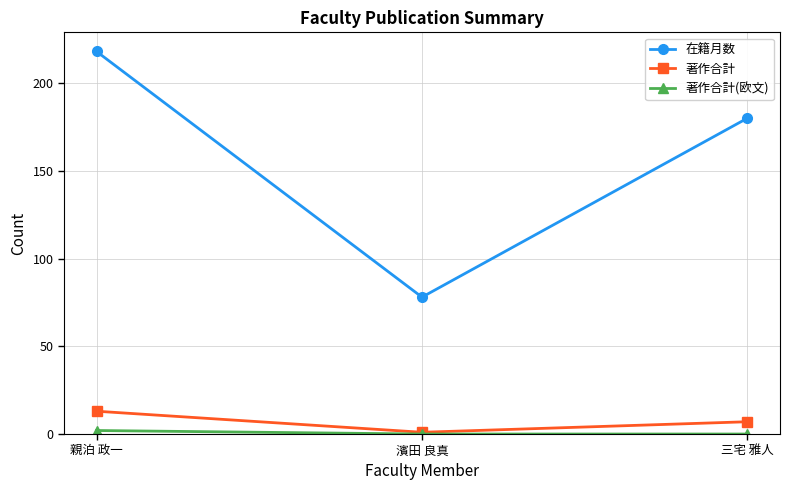

List the labels in order of 著作合計 value, largest first.

親泊 政一, 三宅 雅人, 濱田 良真